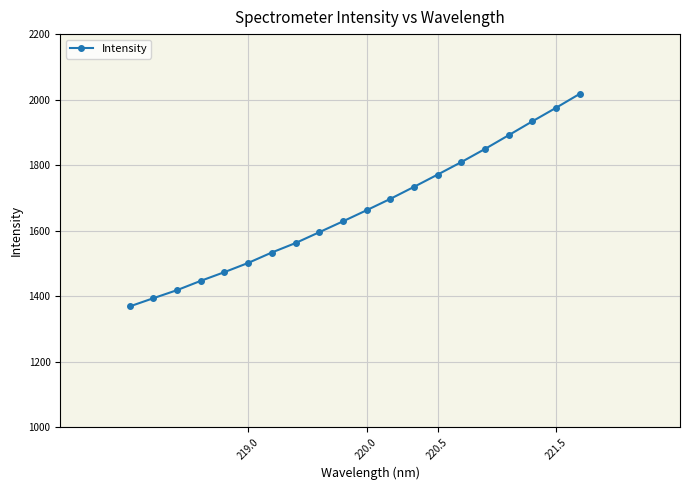

What is the value of the 7th point from the left?

1533.0